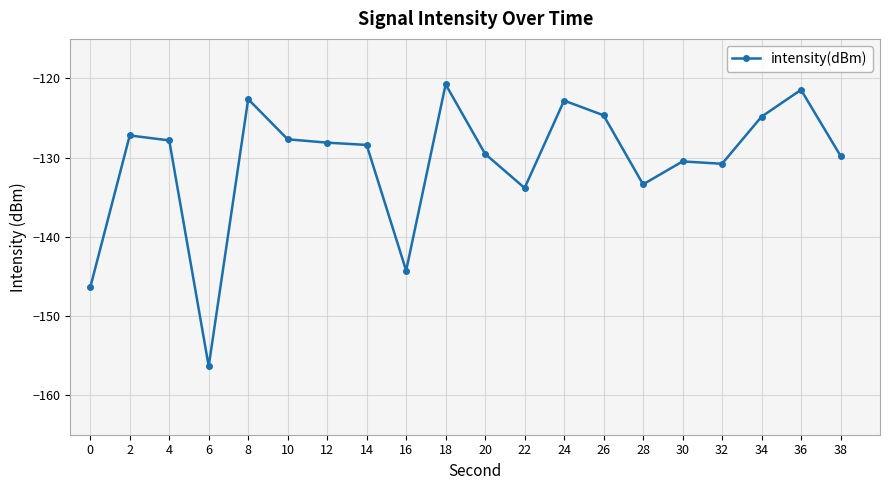

At which label does the data first exceed -128?

2